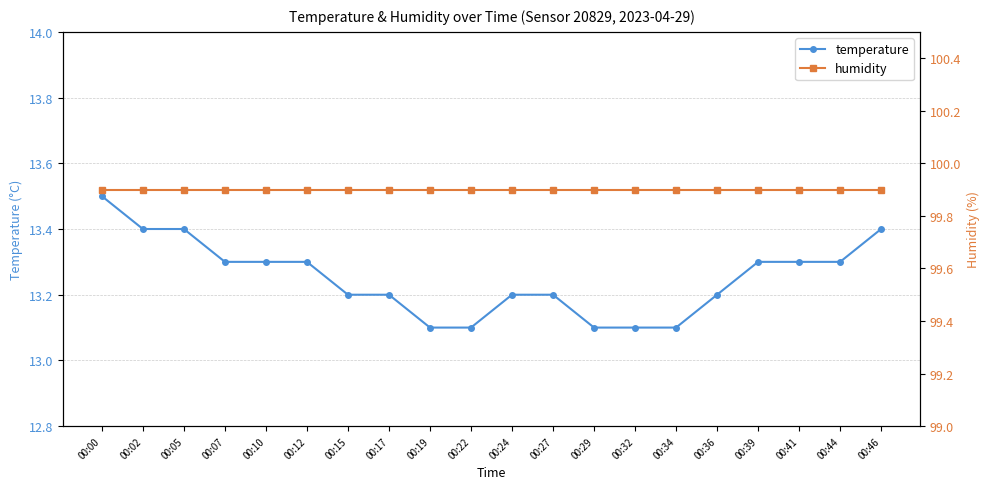

The value of temperature at 00:36 is 19.5. True or false?

False